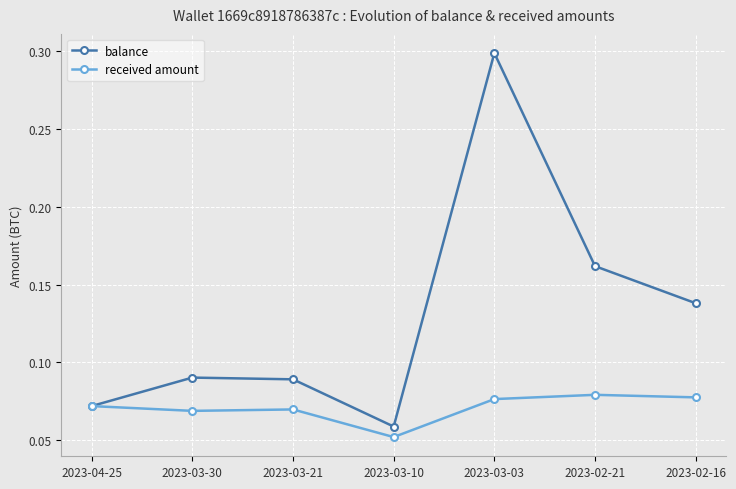

How many lines are shown in the chart?

2